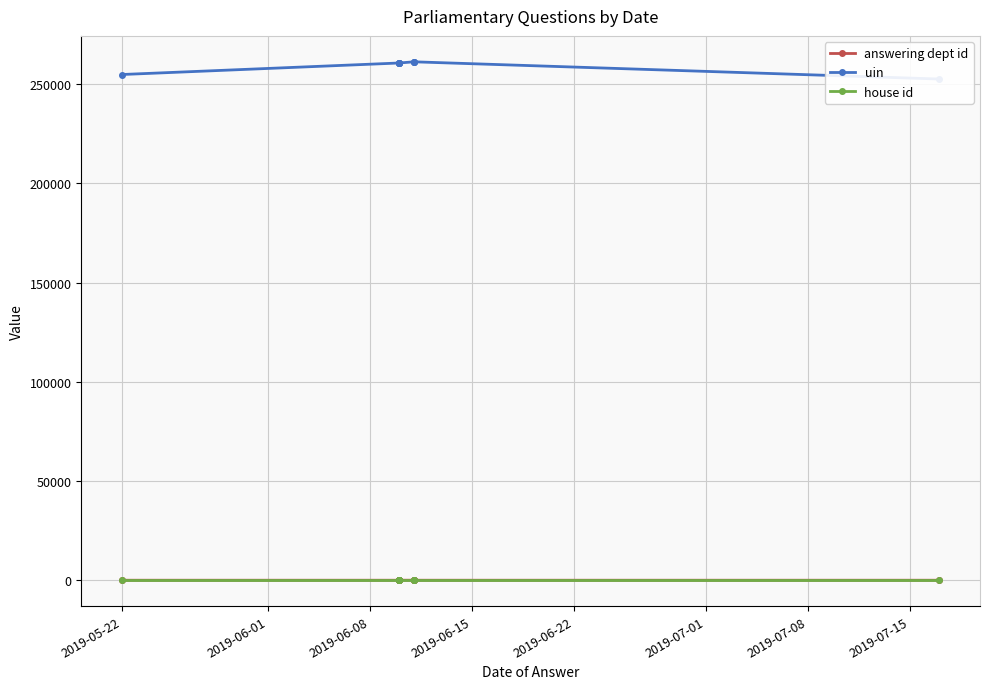

Reading left to right, list all the values displayed in this chart.

answering dept id: 1	1	1	1	60	16	17	1	1	1
uin: 254812	260614	260615	260616	260617	260618	261206	261207	261208	252532
house id: 1	1	1	1	1	1	1	1	1	1